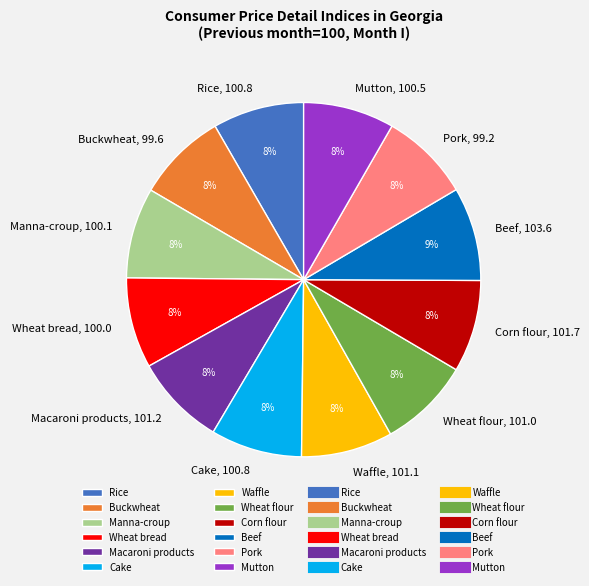

To the nearest percent, what percentage of the pie is Wheat bread?

8%